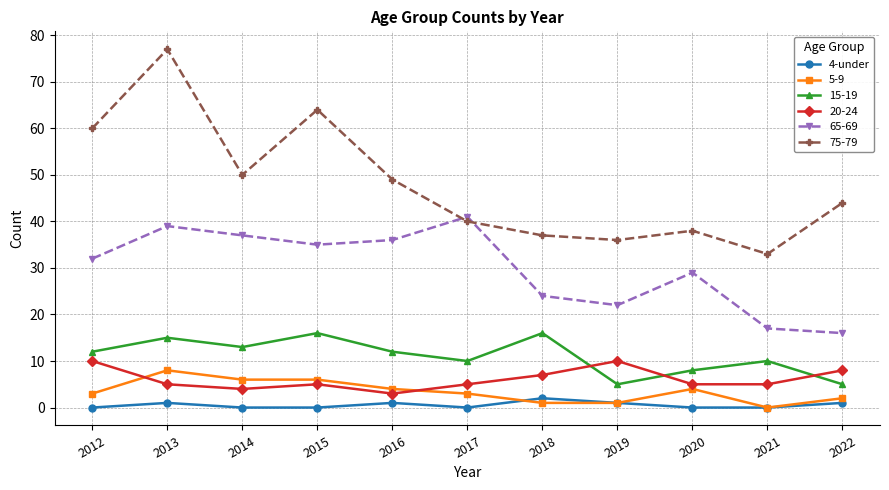

Is this an area chart (filled region under the line)?

No